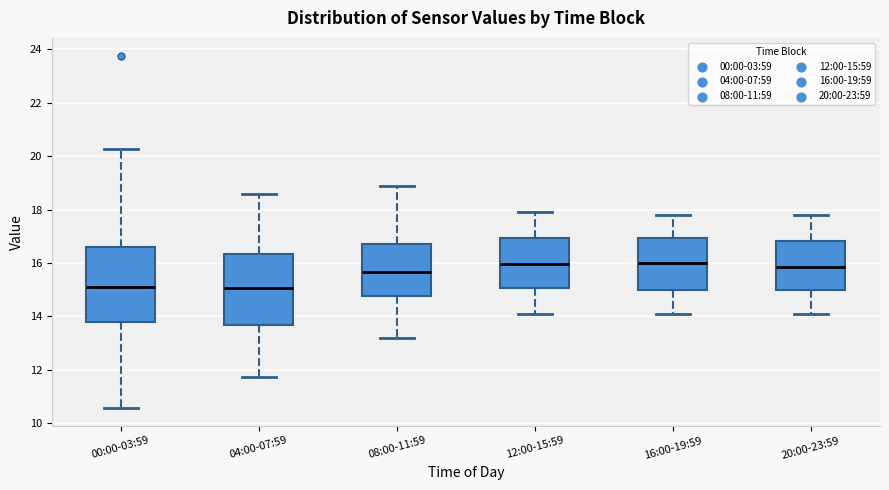

Reading left to right, read every box against the y-axis: the position of its median line, the range the box covers, and the ends of its whiskers. The values are not printed on the chart, so give them approximately, as read against the axis.

00:00-03:59: median 15.0, box 13.8 to 16.6, whiskers 10.6 to 20.2
04:00-07:59: median 15.0, box 13.6 to 16.4, whiskers 11.8 to 18.6
08:00-11:59: median 15.6, box 14.8 to 16.8, whiskers 13.2 to 19.0
12:00-15:59: median 16.0, box 15.0 to 17.0, whiskers 14.2 to 18.0
16:00-19:59: median 16.0, box 15.0 to 17.0, whiskers 14.2 to 17.8
20:00-23:59: median 15.8, box 15.0 to 16.8, whiskers 14.2 to 17.8